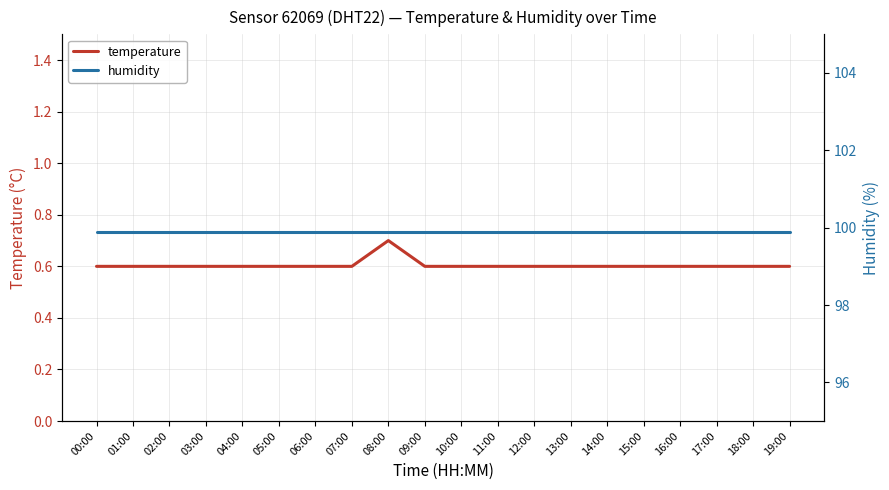

What is the sum of the humidity values at 11:00 and 17:00?

199.8